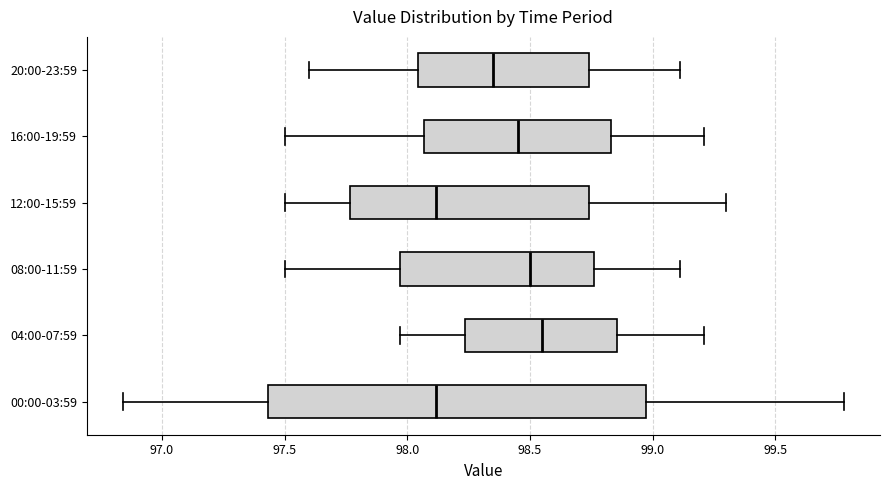

Comparing the boxes themselves (not the whiskers), which one is the widest?

00:00-03:59